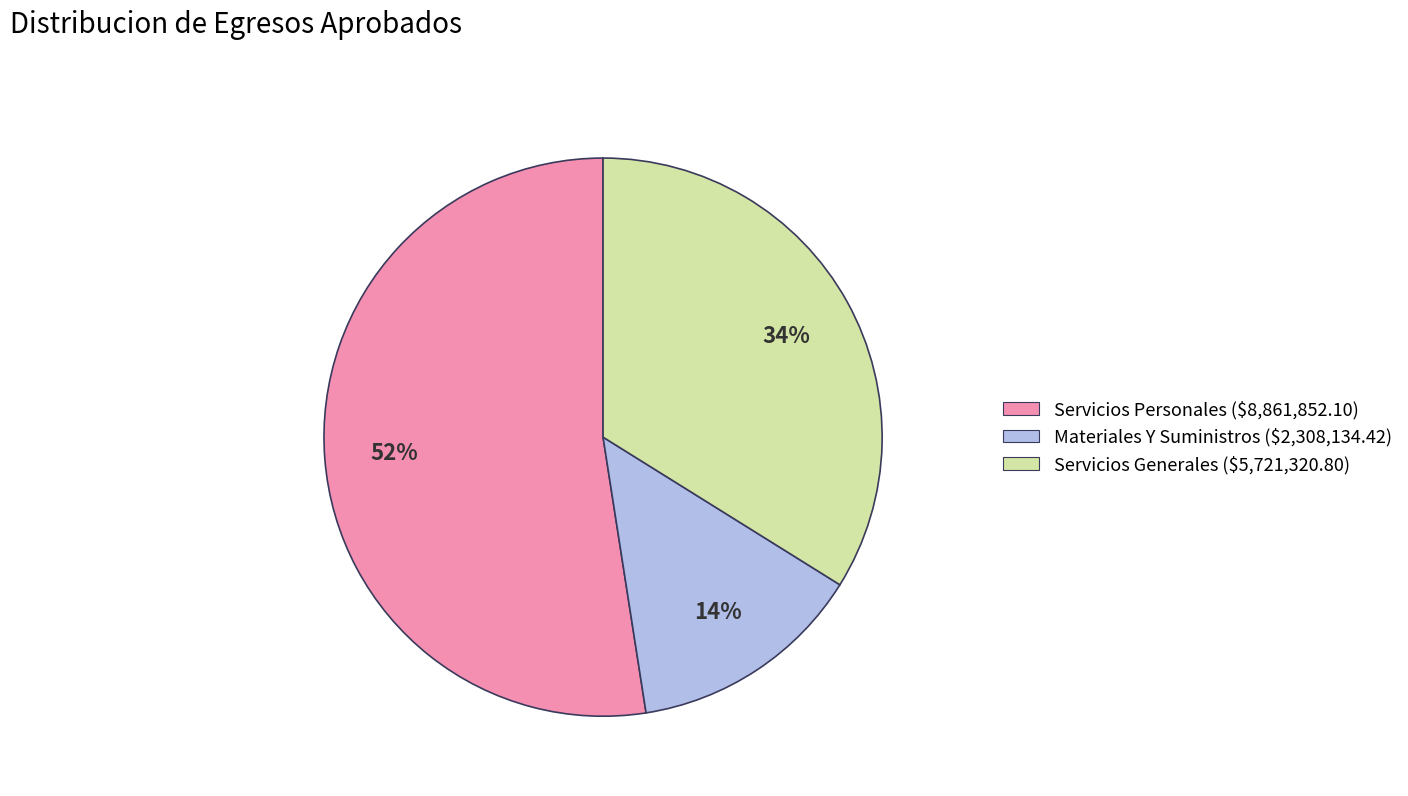

Does Servicios Personales represent more than half of the total?

Yes